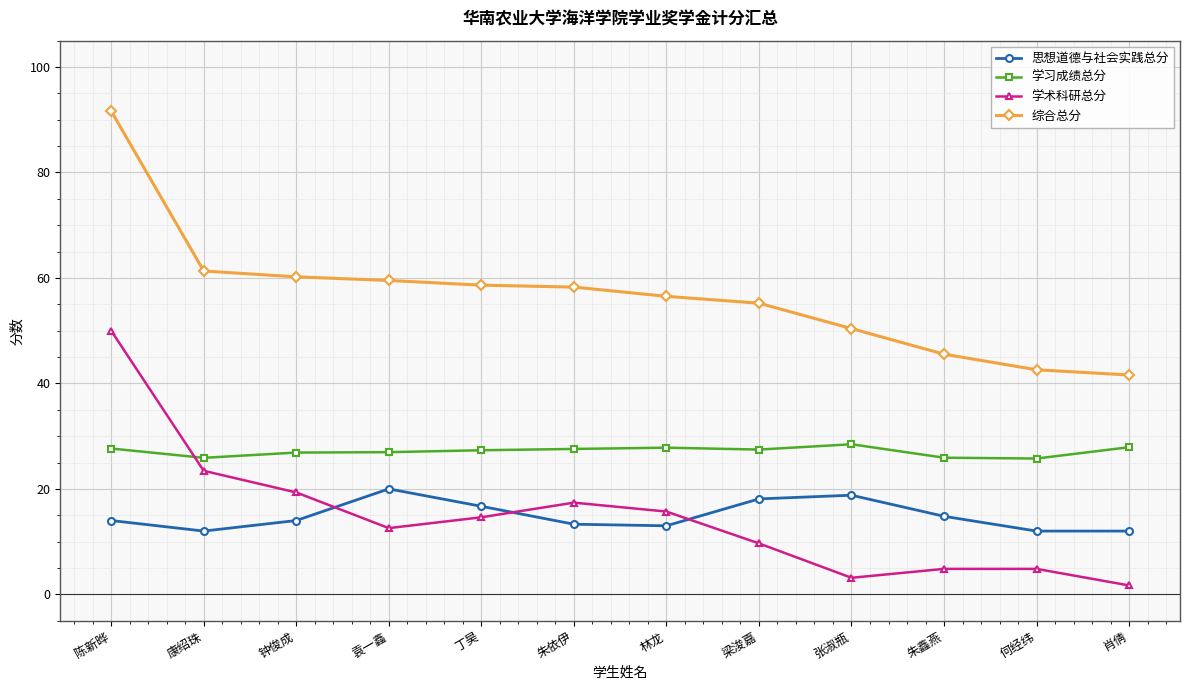

Does the chart display data point markers on the line(s)?

Yes